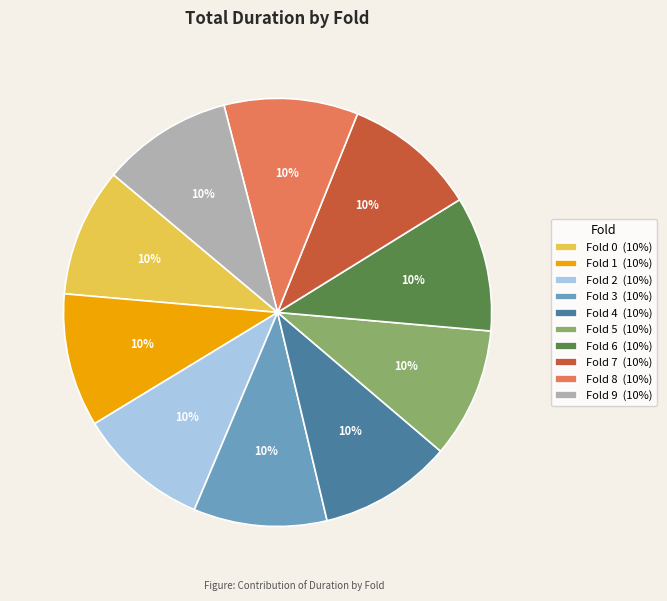

What percentage is the Fold 8 (10%) slice, to the nearest percent?

10%